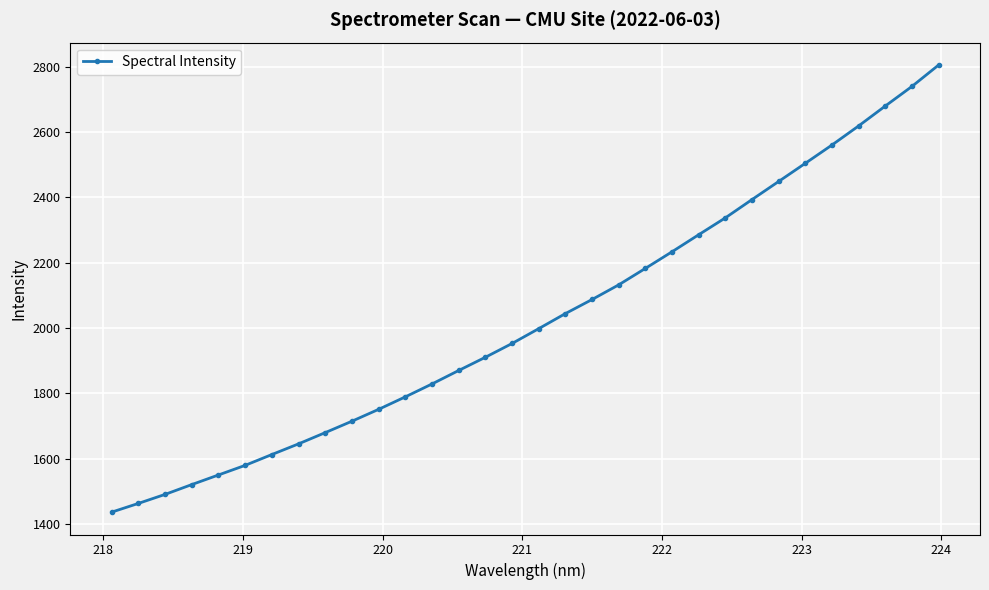

What is the maximum value shown in the chart?

2805.2